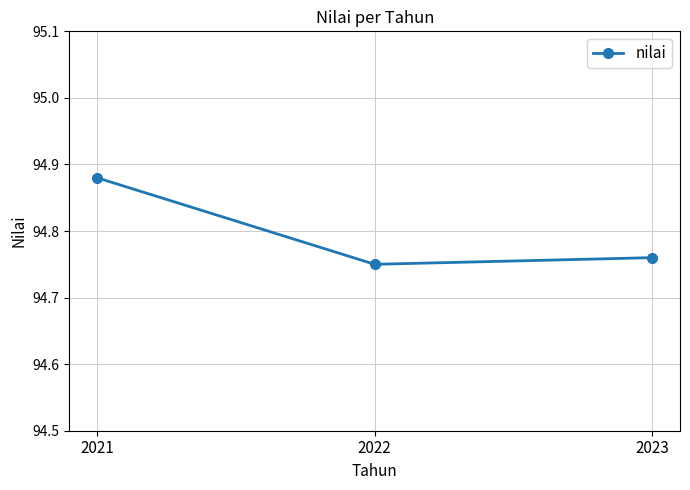

What is the sum of the values at 2022 and 2023?

189.5